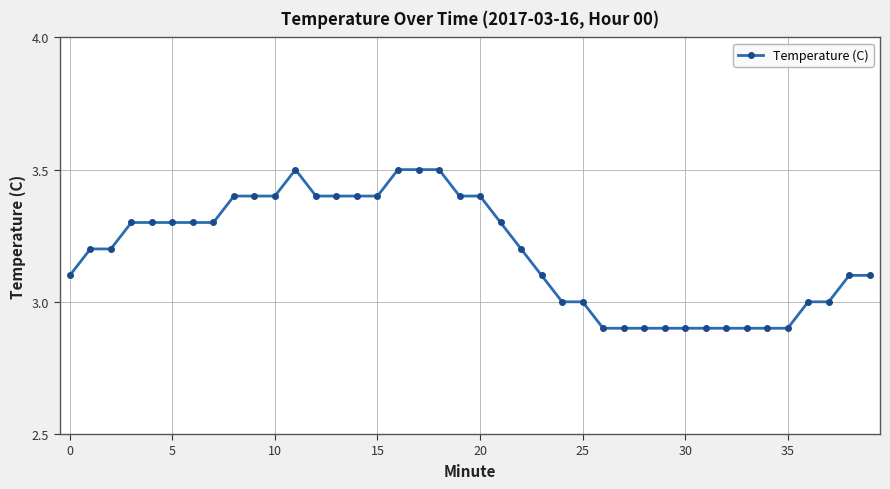

True or false: the data has more than 0 interior local peaks.

True